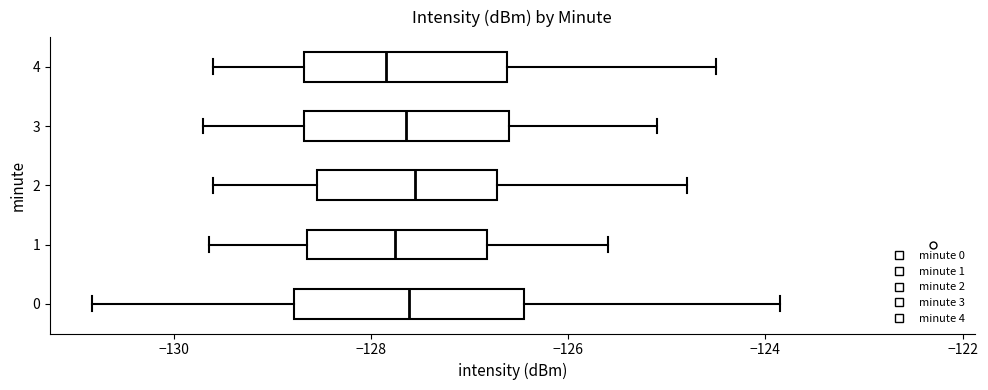

Reading bottom to top, transcribe this box plot: for each box, give where its median line is, the range the box spans, and where its two whiskers end, as read against the x-axis. The values are not printed on the chart, so give them approximately, as read against the axis.

0: median -127.6, box -128.8 to -126.4, whiskers -130.8 to -123.8
1: median -127.8, box -128.6 to -126.8, whiskers -129.6 to -125.6
2: median -127.6, box -128.6 to -126.8, whiskers -129.6 to -124.8
3: median -127.6, box -128.6 to -126.6, whiskers -129.6 to -125.0
4: median -127.8, box -128.6 to -126.6, whiskers -129.6 to -124.4